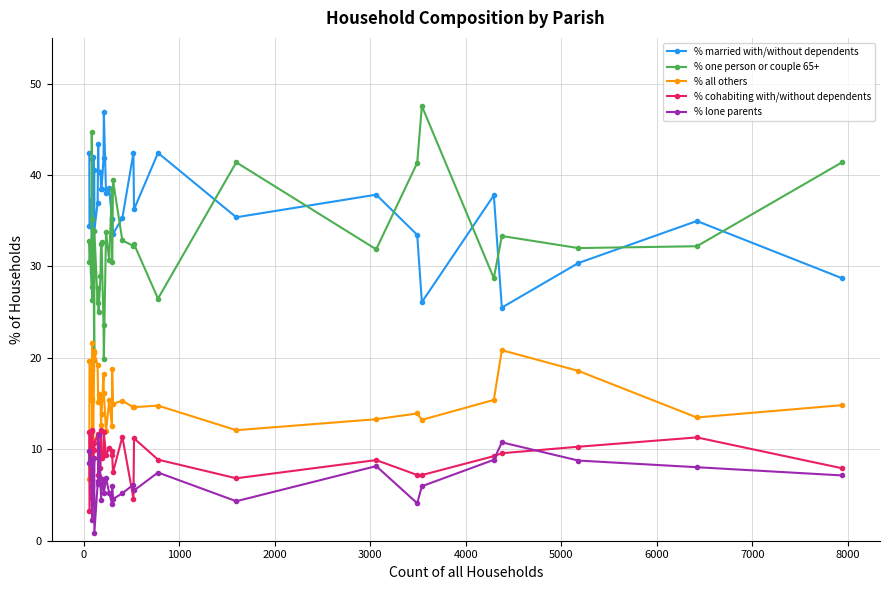

True or false: % cohabiting with/without dependents and % married with/without dependents intersect in this chart.

False